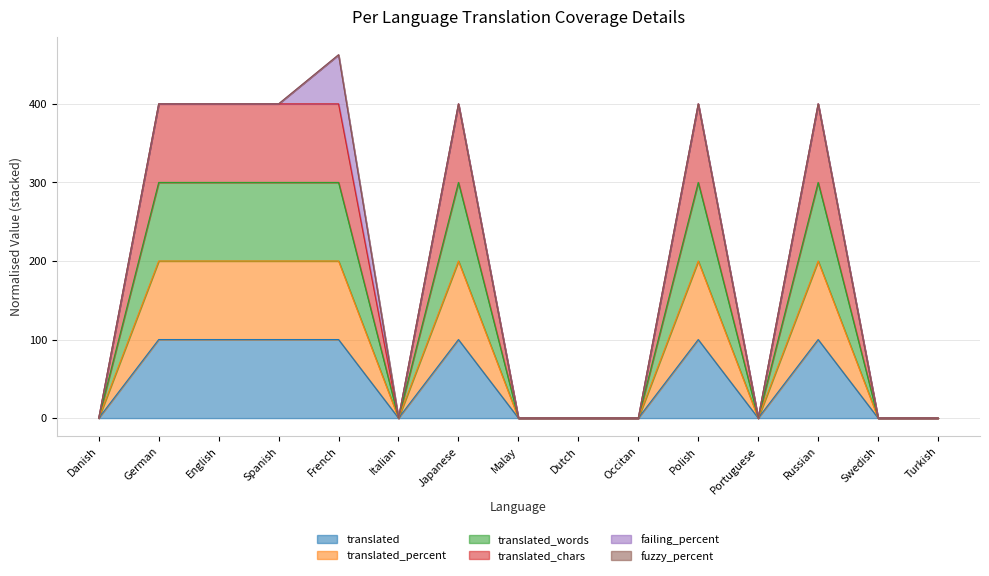

What is the label of the 3rd point from the left?

English